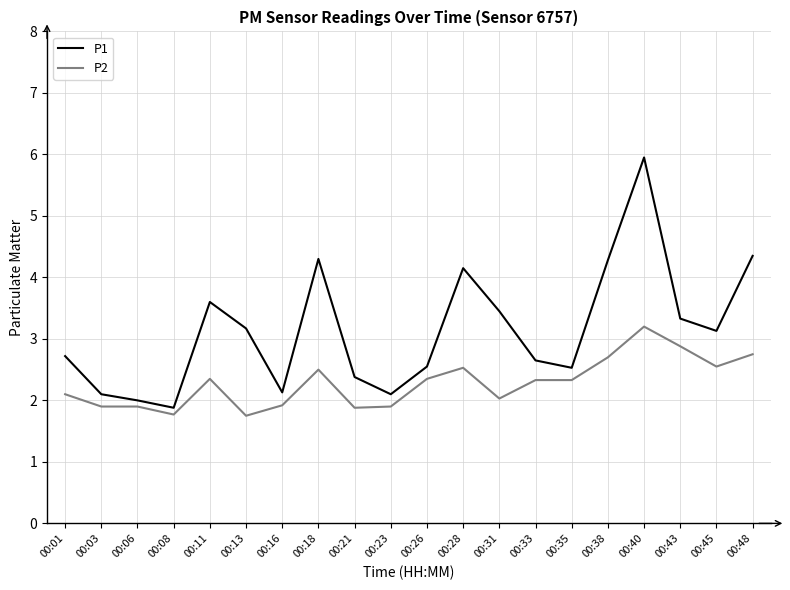

True or false: P2 has more than 2 interior local peaks.

True